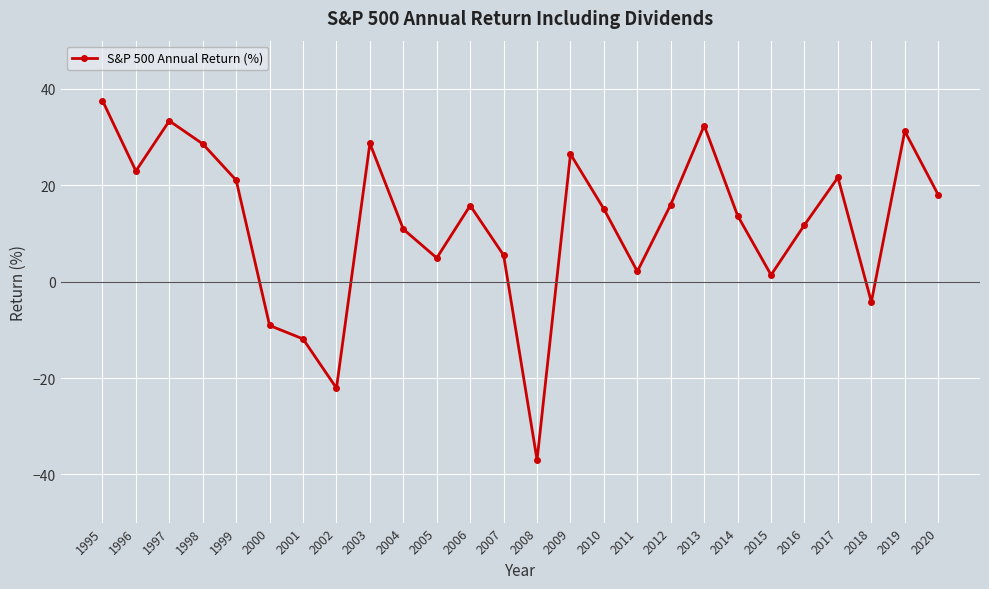

How many categories are shown in the chart?

26